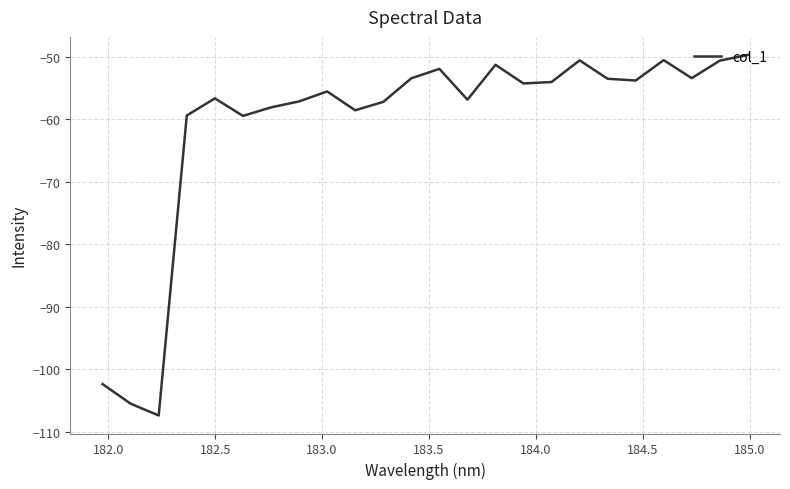

What is the difference between the maximum and minimum values?

57.6